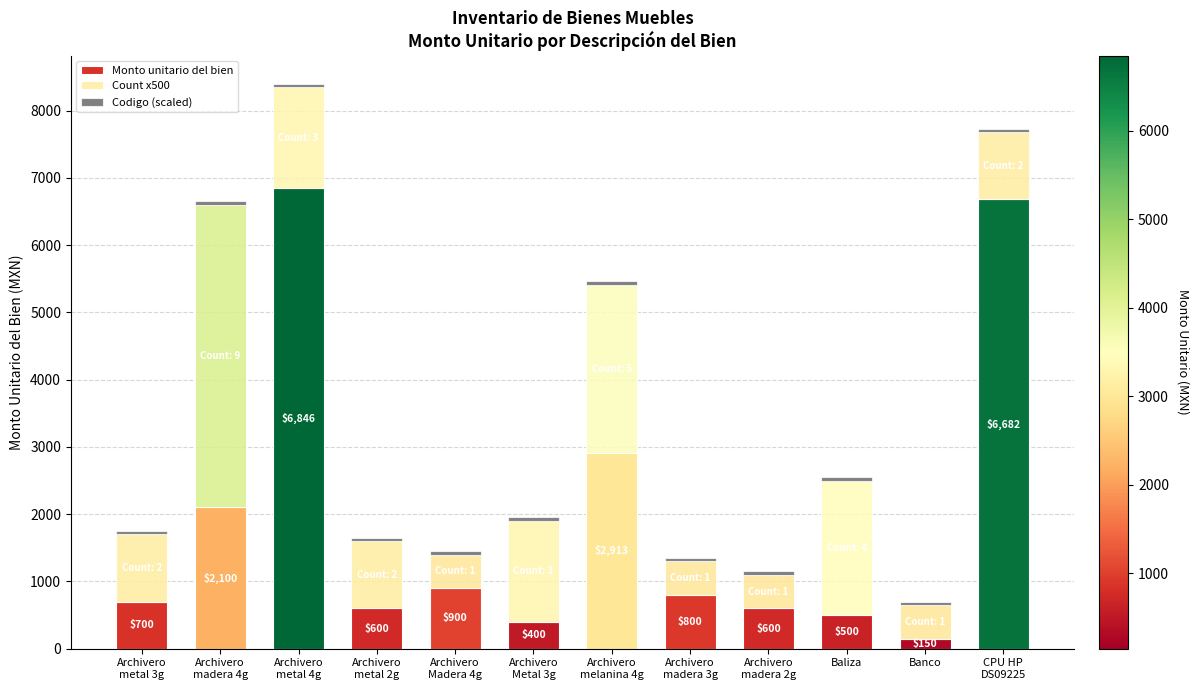

Between Archivero
metal 3g and Archivero
madera 2g, which is larger?

Archivero
metal 3g